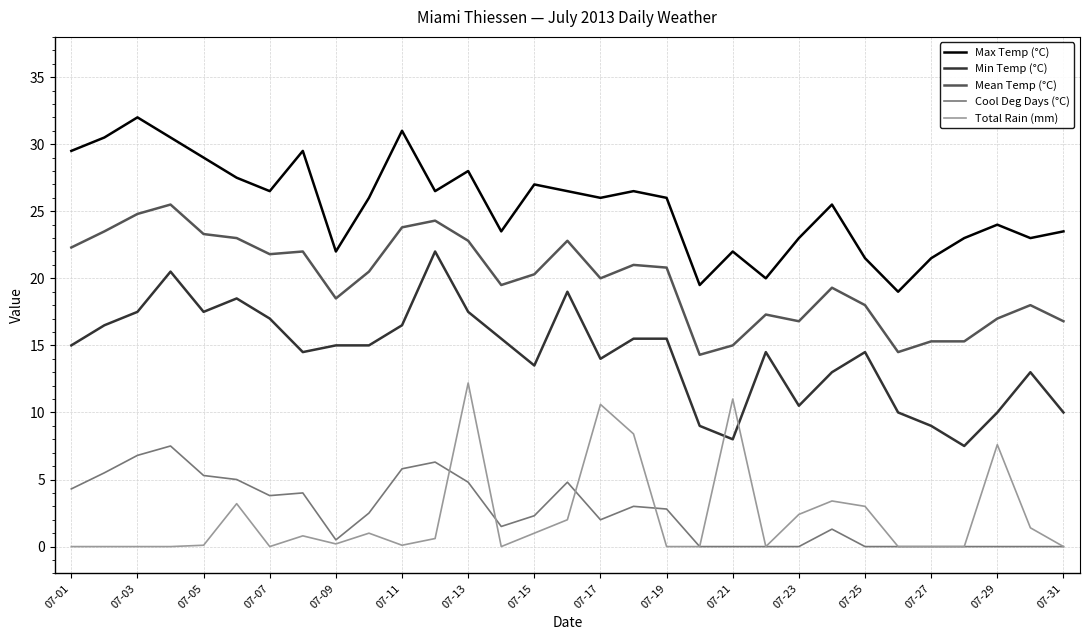

True or false: Min Temp (°C) and Max Temp (°C) intersect in this chart.

False